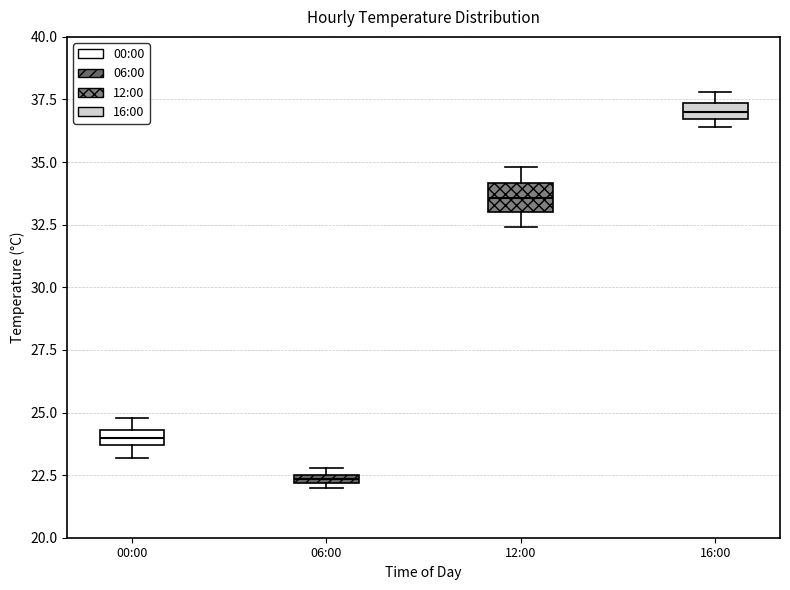

Which box's median line is the lowest?

06:00